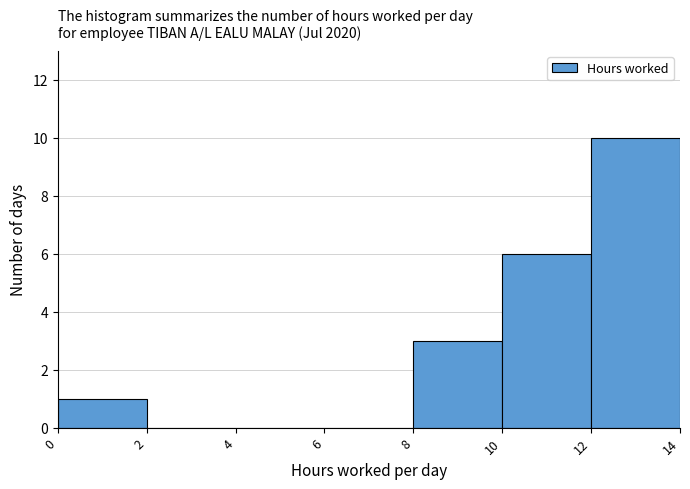

How tall is the bar that spans 8 to 10 on the x-axis? The values are not printed on the chart, so give them approximately, as read against the axis.

3